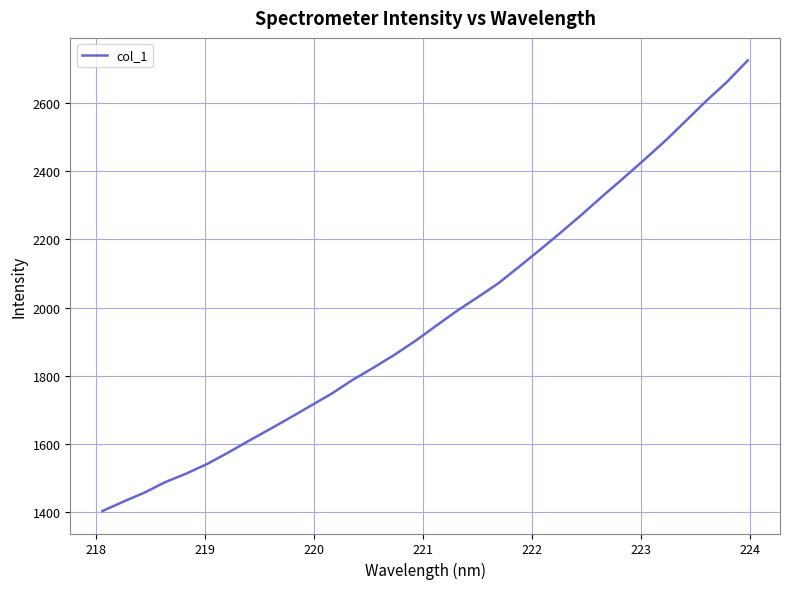

What is the difference between the maximum and minimum values?

1321.8